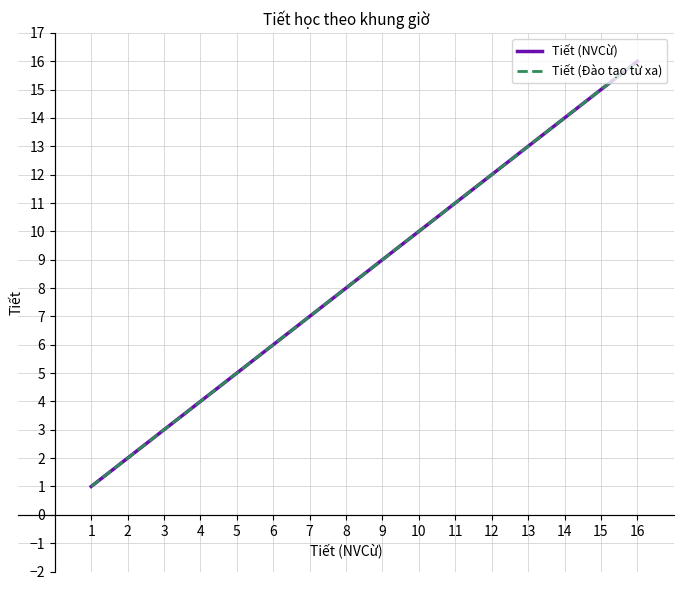

What is the difference between the second highest and second lowest values in the Tiết (NVCừ) series?

13